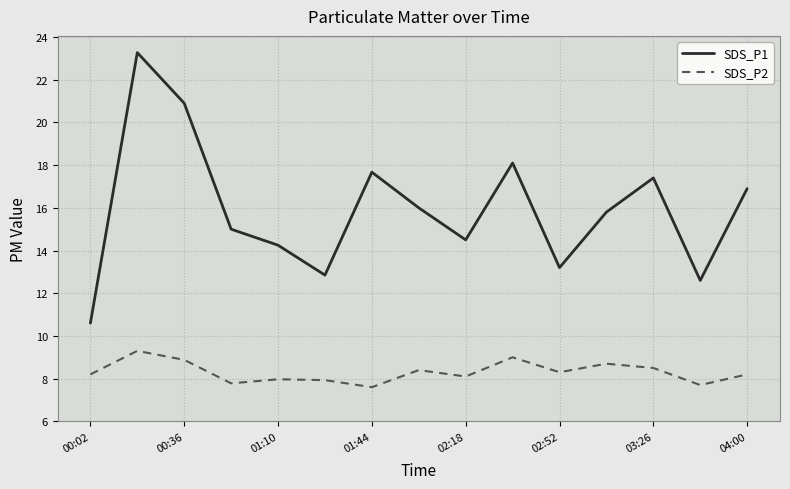

What is the lowest value of the SDS_P1 series?

10.6